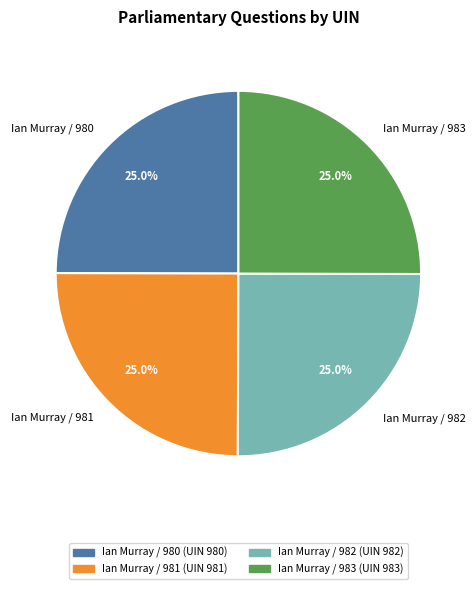

What is the ratio of the value at Ian Murray / 981 to the value at Ian Murray / 983?

1.0